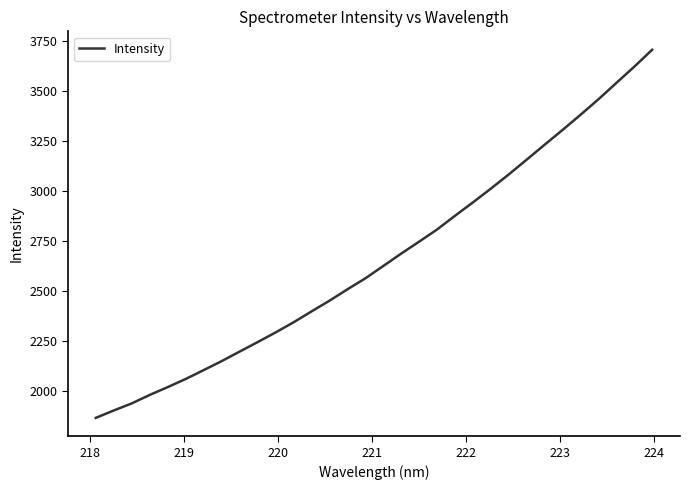

What is the difference between the maximum and second lowest values?

1803.2